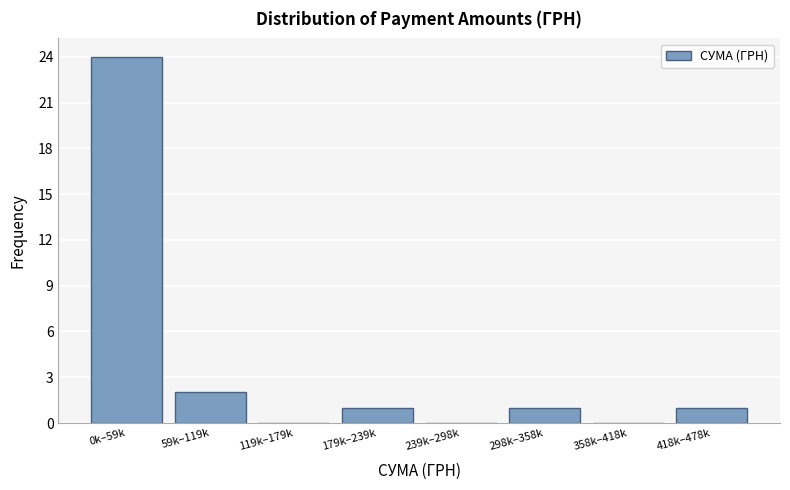

Reading right to left, transcribe all the data shown in this chart.

418k–478k=1	358k–418k=0	298k–358k=1	239k–298k=0	179k–239k=1	119k–179k=0	59k–119k=2	0k–59k=24